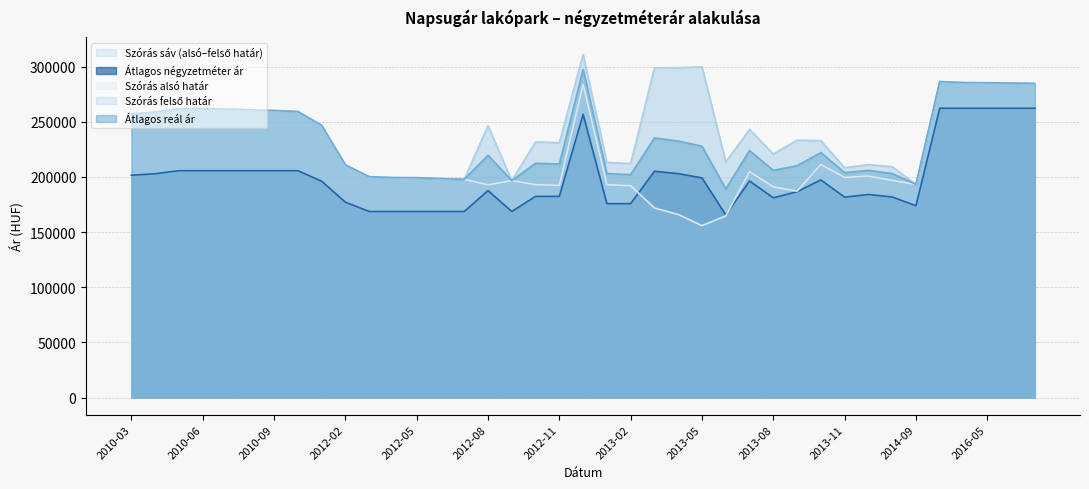

What is the spread (max minus min) of values at 2012-08?

58836